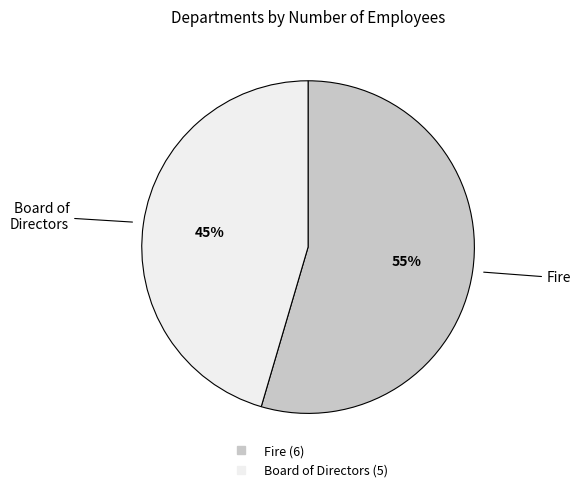

To the nearest percent, what portion does Fire represent?

55%